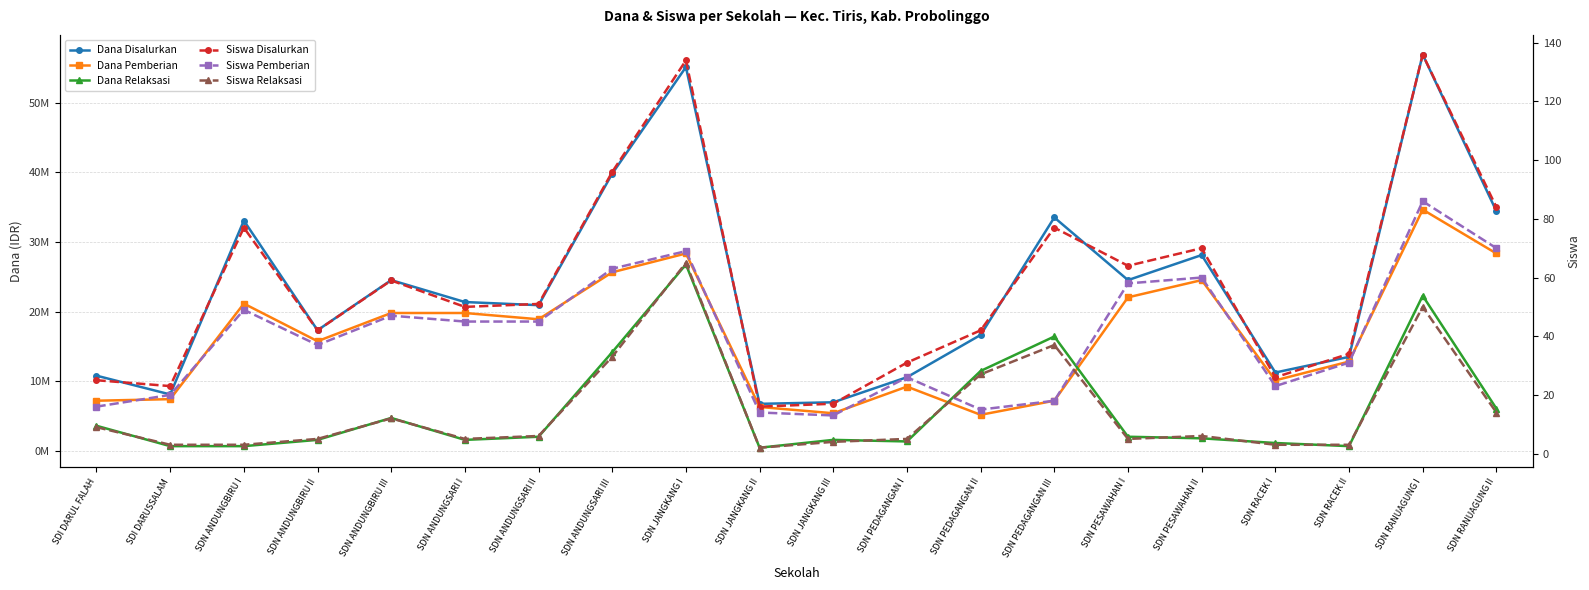

Where is Dana Relaksasi nearest to the value 13612500?

SDN ANDUNGSARI III